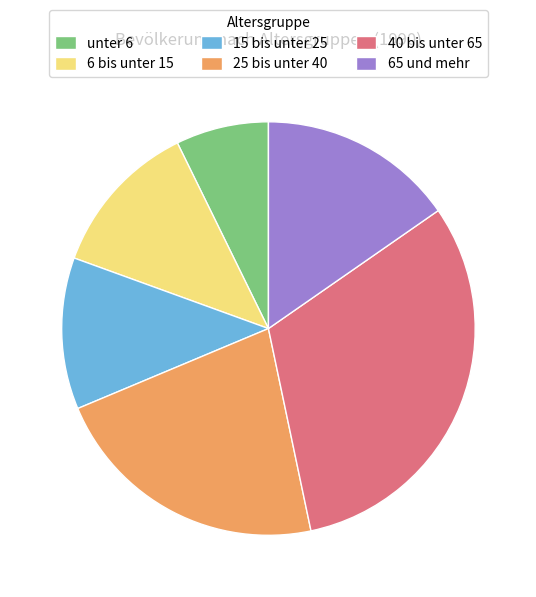

Count the number of slices in the pie.

6